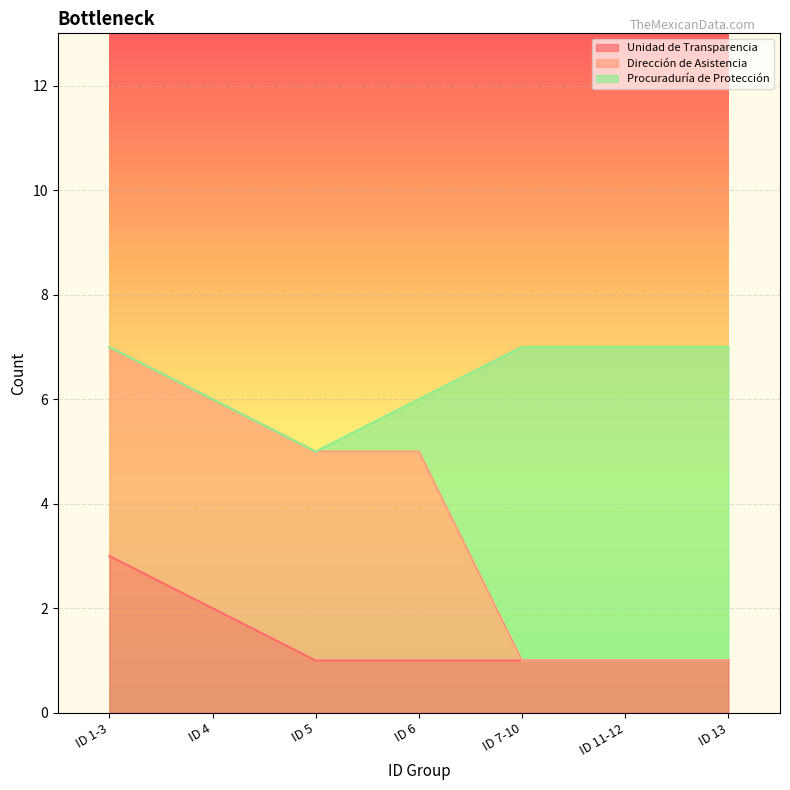

What is the spread (max minus min) of values at ID 11-12?

6